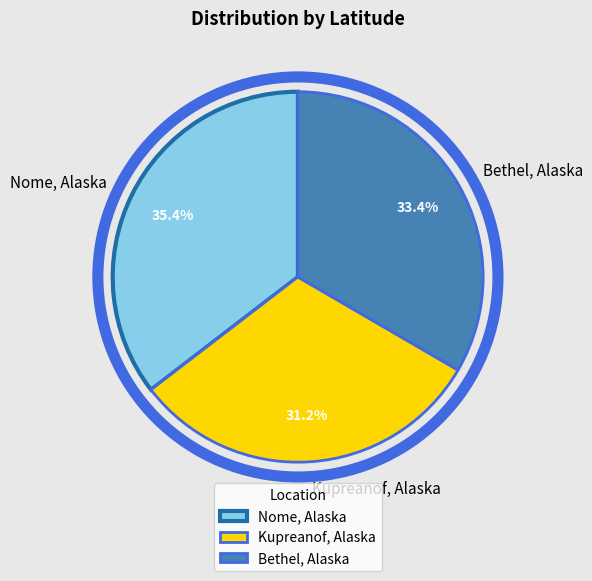

Between Kupreanof, Alaska and Bethel, Alaska, which is larger?

Bethel, Alaska